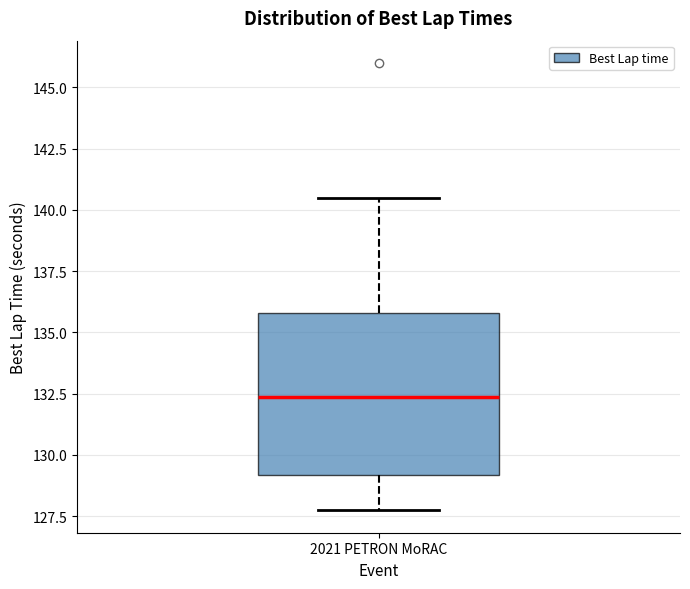

Where does the upper whisker of the box for 2021 PETRON MoRAC end on the y-axis? The values are not printed on the chart, so give them approximately, as read against the axis.

140.5